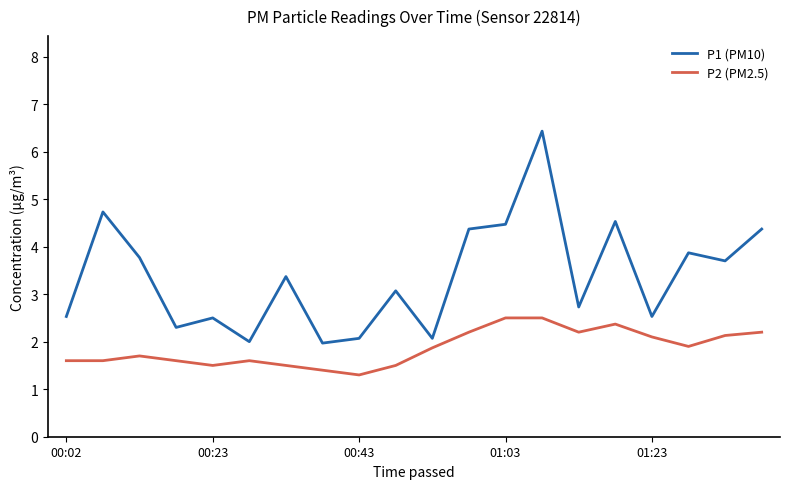

True or false: P1 (PM10) and P2 (PM2.5) cross at least once.

False